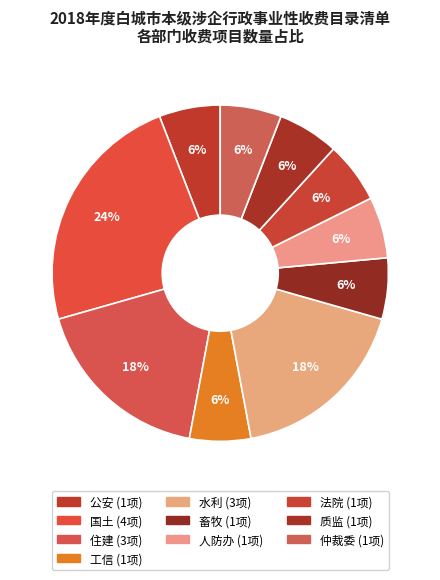

How many slices are in this pie chart?

10